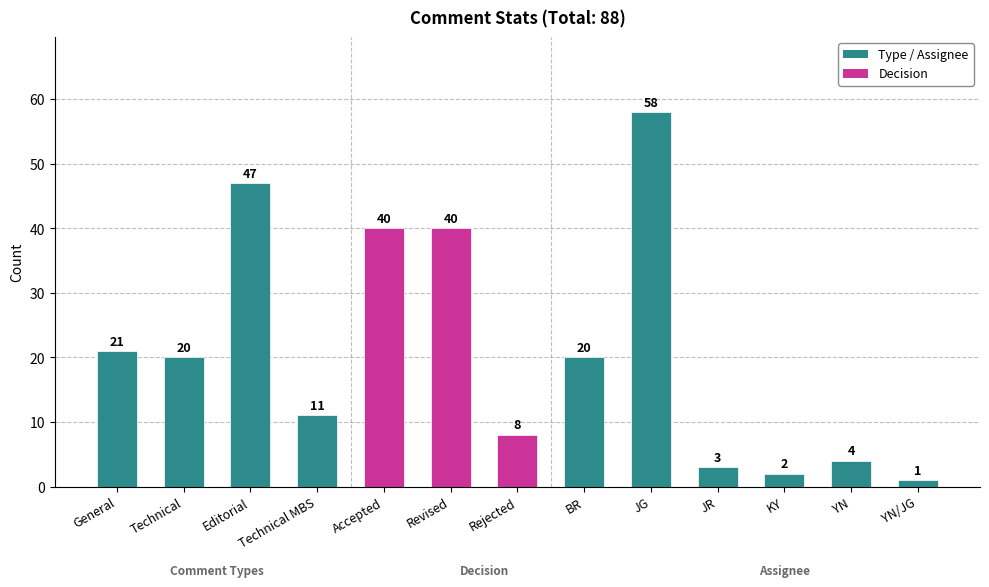

The chart shows a value of 36 at Technical. True or false?

False